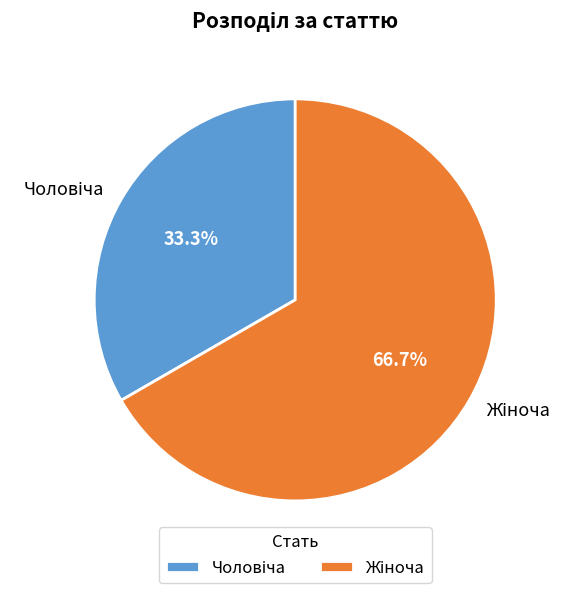

How many segments does this pie chart have?

2